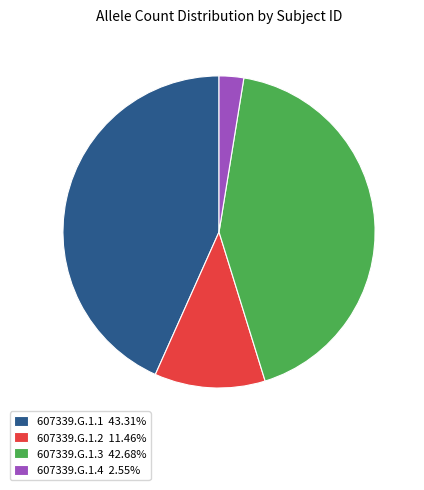

What is the largest slice in the pie chart?

607339.G.1.1